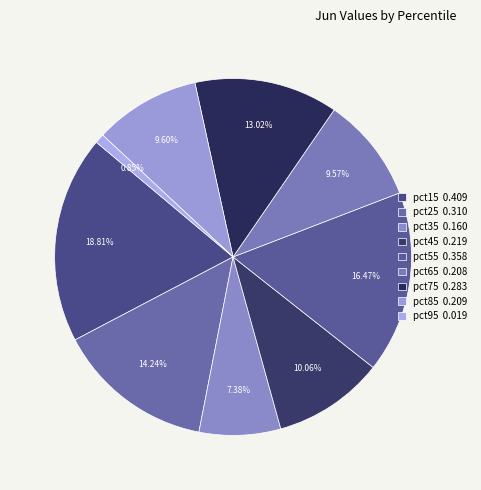

Rank the categories by value from lowest to highest.

pct95, pct35, pct65, pct85, pct45, pct75, pct25, pct55, pct15